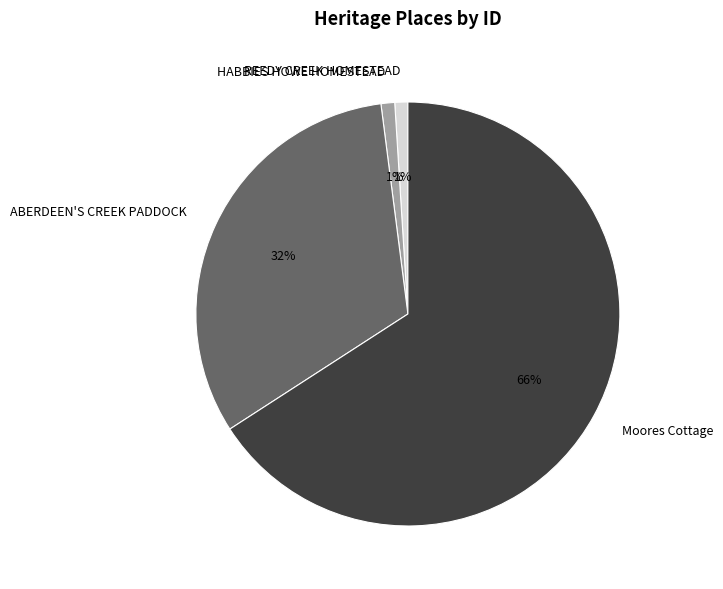

Does HABBIES HOWE HOMESTEAD represent more than half of the total?

No